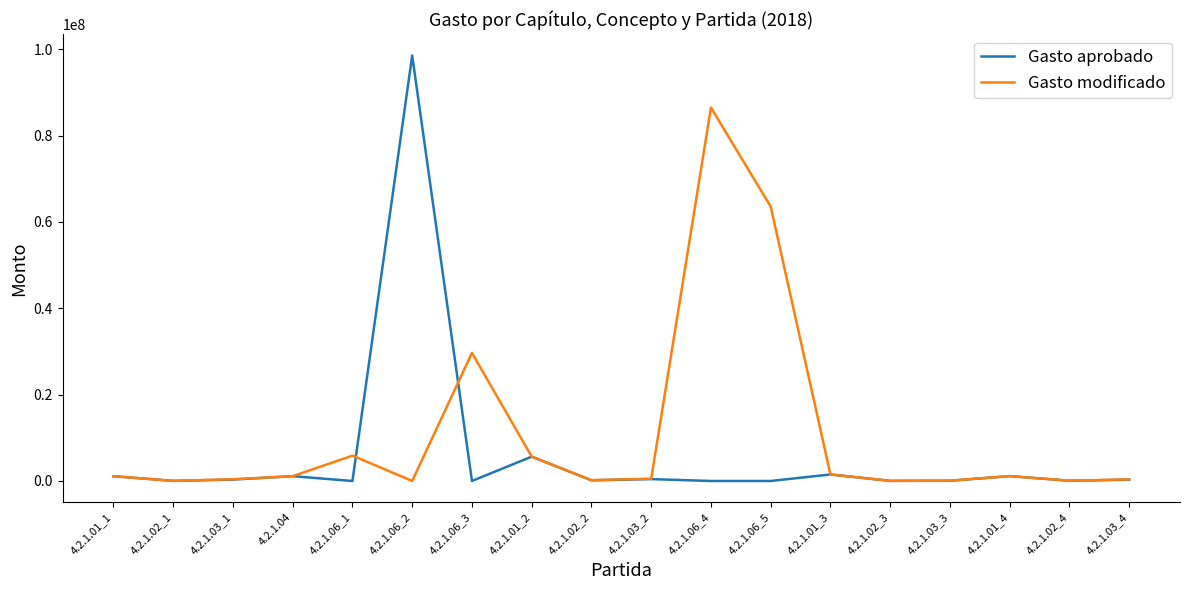

What is the difference between the highest and lowest values at 4.2.1.06_3?

29670000.0